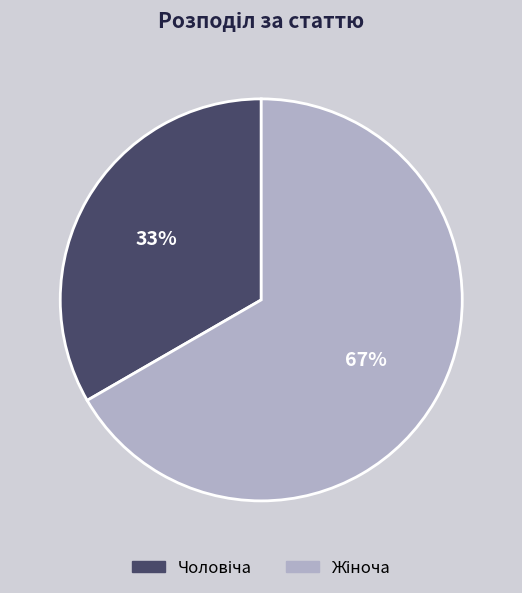

Is there a majority slice in this chart?

Yes